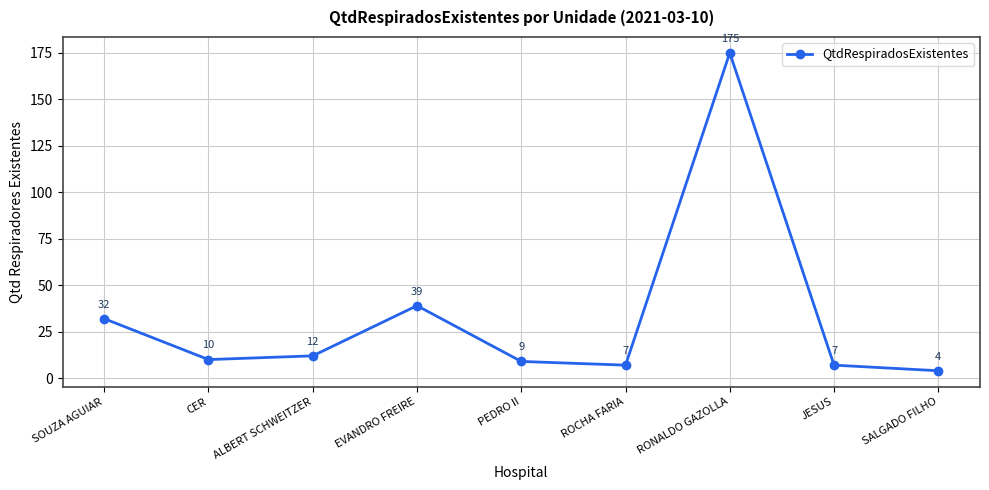

What is the sum of the values at RONALDO GAZOLLA and EVANDRO FREIRE?

214